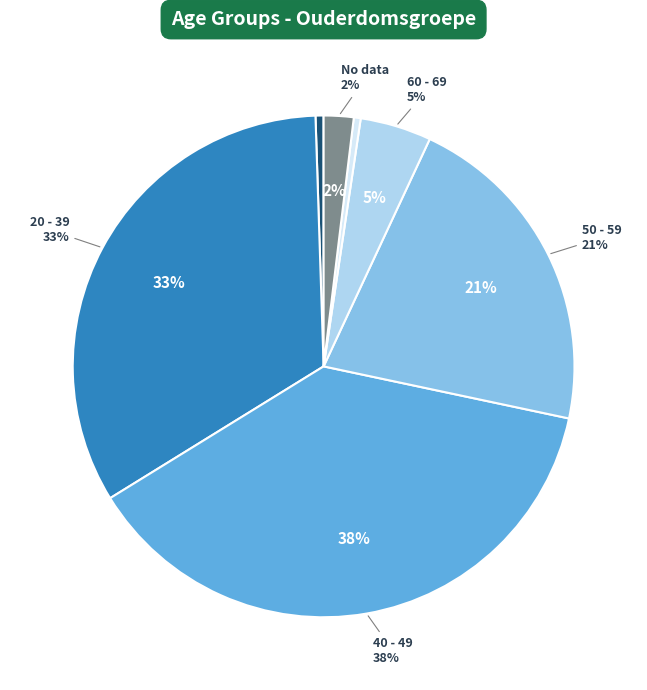

The No data slice represents 1% of the pie. True or false?

False